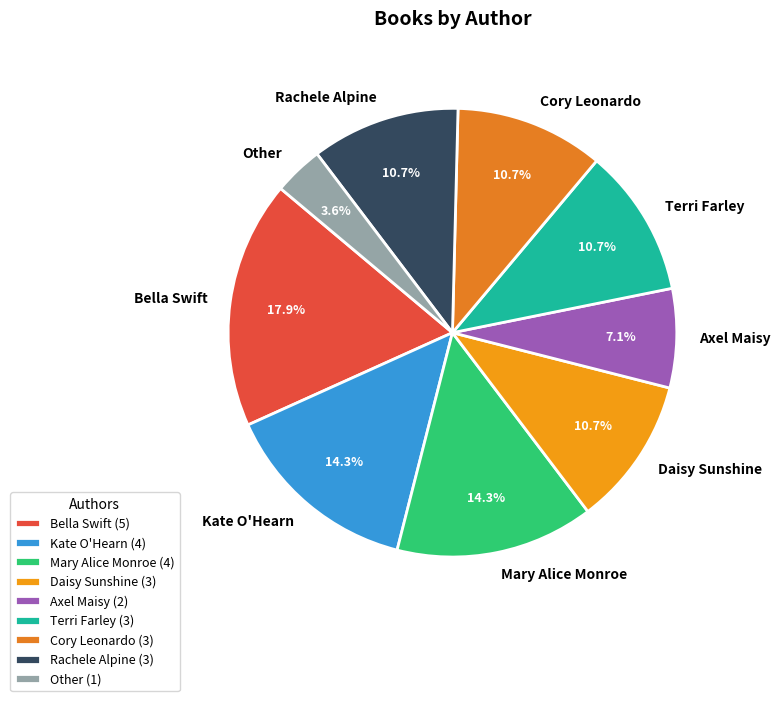

Which category has the smallest portion of the pie?

Other